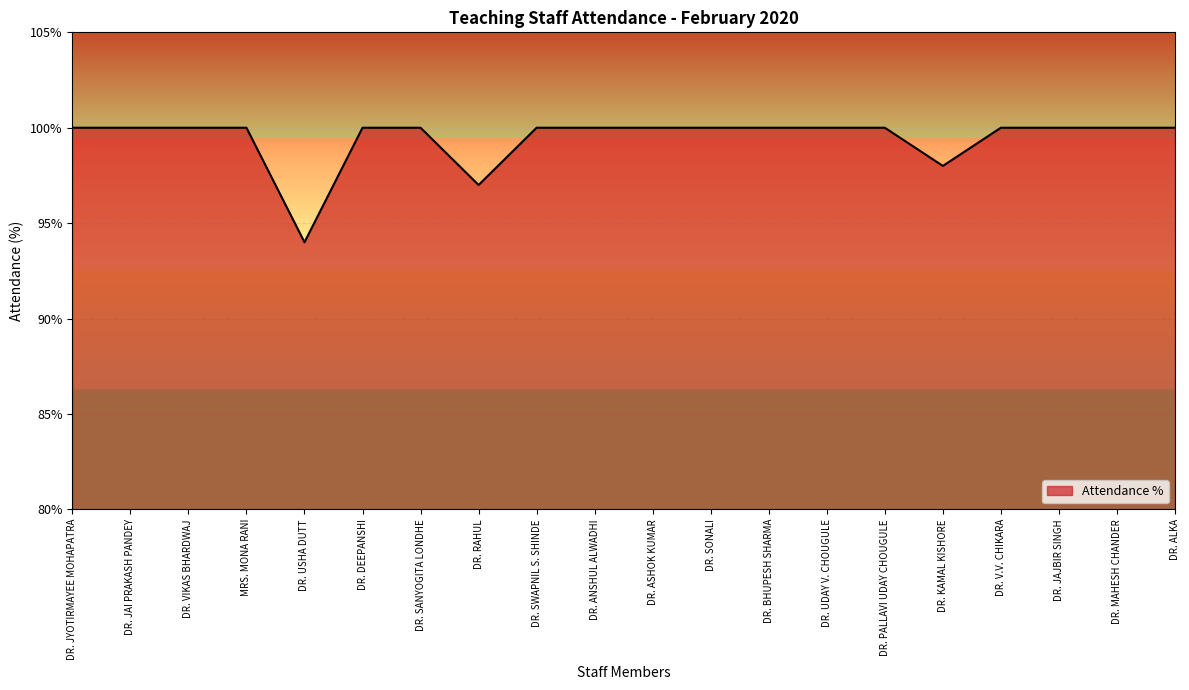

How many values are between 100 and 101?

17